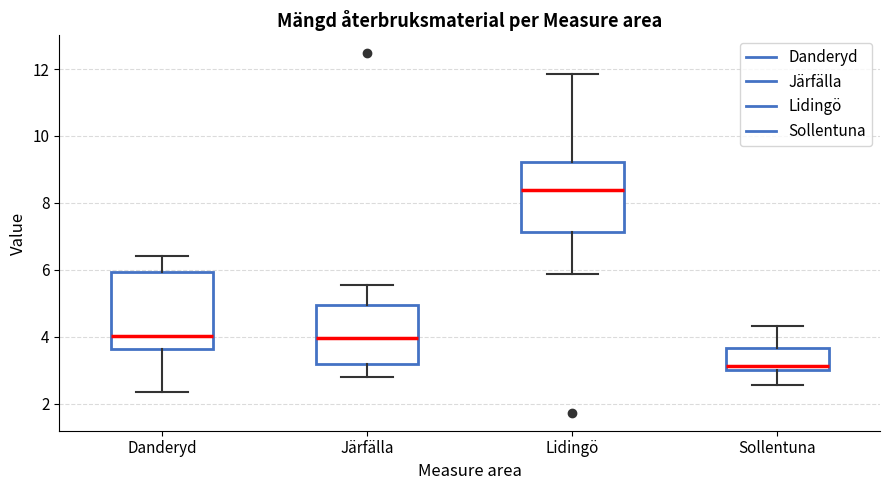

Reading left to right, transcribe this box plot: for each box, give where its median line is, the range the box spans, and where its two whiskers end, as read against the y-axis. The values are not printed on the chart, so give them approximately, as read against the axis.

Danderyd: median 4.0, box 3.6 to 6.0, whiskers 2.4 to 6.4
Järfälla: median 4.0, box 3.2 to 5.0, whiskers 2.8 to 5.6
Lidingö: median 8.4, box 7.2 to 9.2, whiskers 5.8 to 11.8
Sollentuna: median 3.2, box 3.0 to 3.6, whiskers 2.6 to 4.4